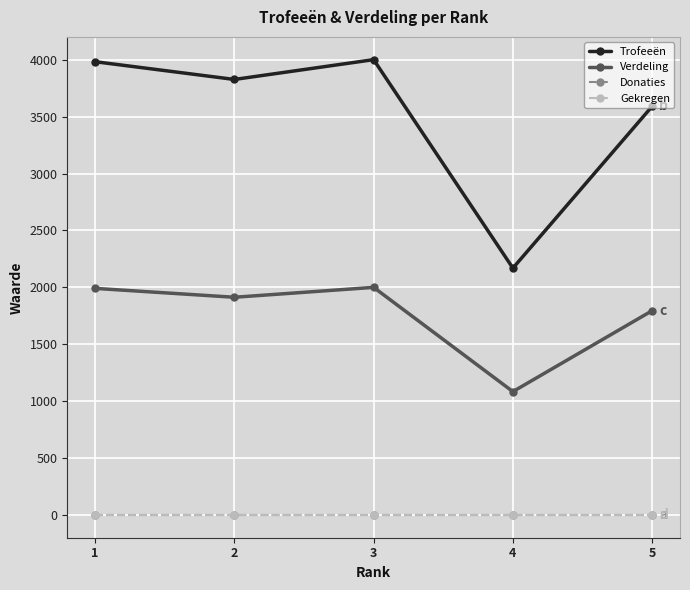

True or false: Trofeeën and Donaties intersect in this chart.

False